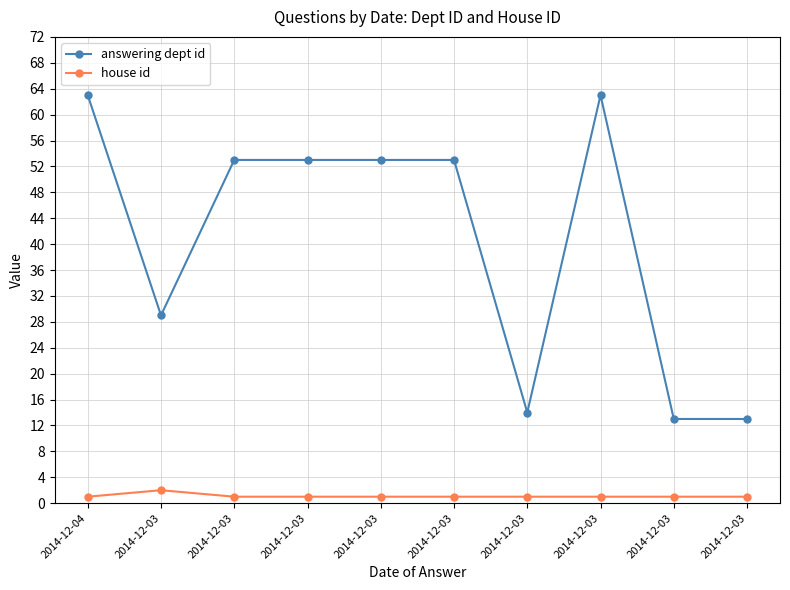

What is the average value of the house id series?

1